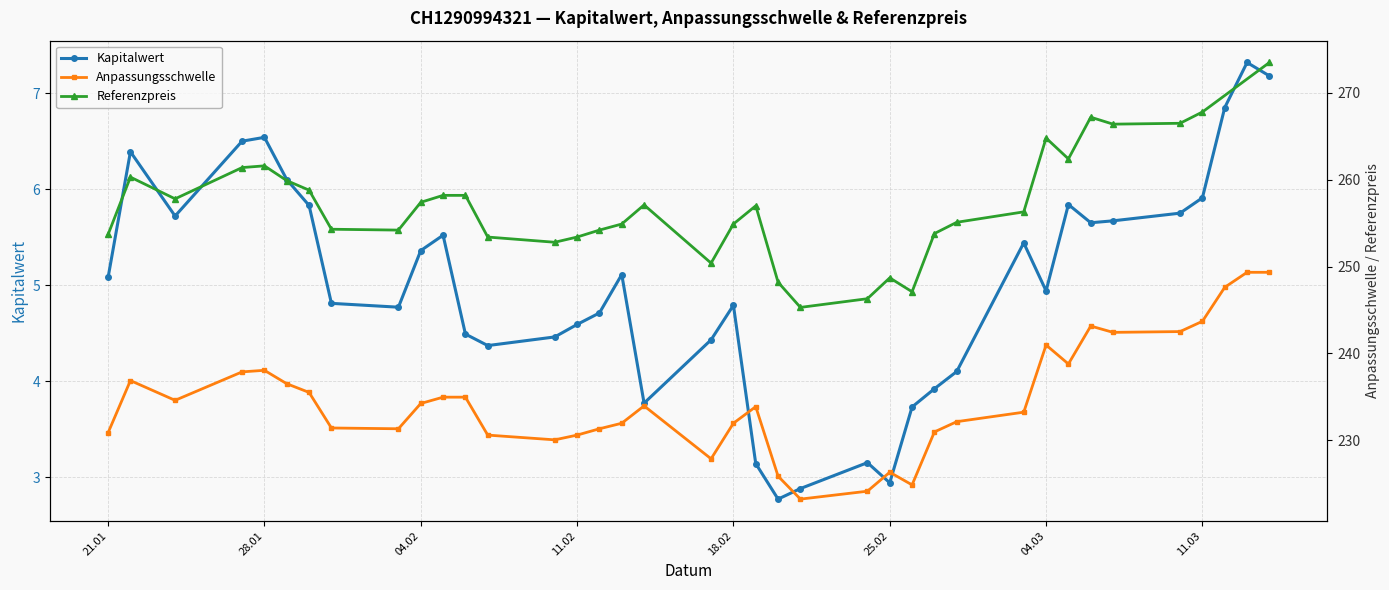

Which category has the highest value in the Kapitalwert series?

2025-03-13